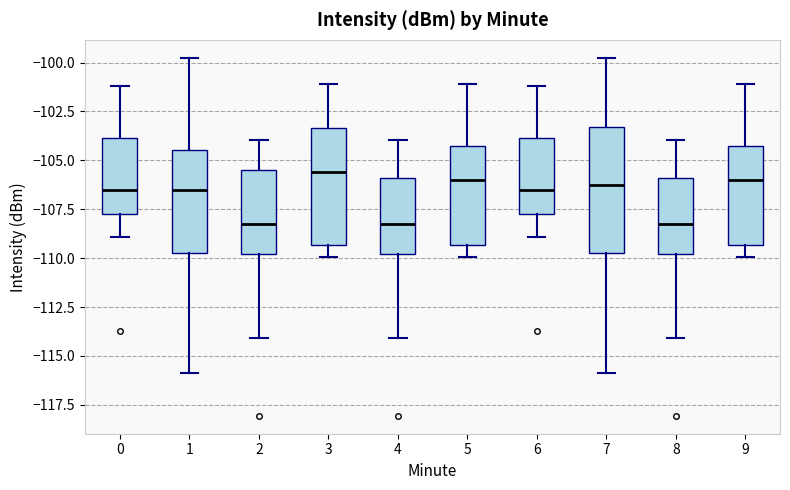

Reading left to right, transcribe this box plot: for each box, give where its median line is, the range the box spans, and where its two whiskers end, as read against the y-axis. The values are not printed on the chart, so give them approximately, as read against the axis.

0: median -106.5, box -107.5 to -104.0, whiskers -109.0 to -101.0
1: median -106.5, box -109.5 to -104.5, whiskers -116.0 to -100.0
2: median -108.5, box -110.0 to -105.5, whiskers -114.0 to -104.0
3: median -105.5, box -109.5 to -103.5, whiskers -110.0 to -101.0
4: median -108.5, box -110.0 to -106.0, whiskers -114.0 to -104.0
5: median -106.0, box -109.5 to -104.5, whiskers -110.0 to -101.0
6: median -106.5, box -107.5 to -104.0, whiskers -109.0 to -101.0
7: median -106.5, box -109.5 to -103.5, whiskers -116.0 to -100.0
8: median -108.5, box -110.0 to -106.0, whiskers -114.0 to -104.0
9: median -106.0, box -109.5 to -104.5, whiskers -110.0 to -101.0